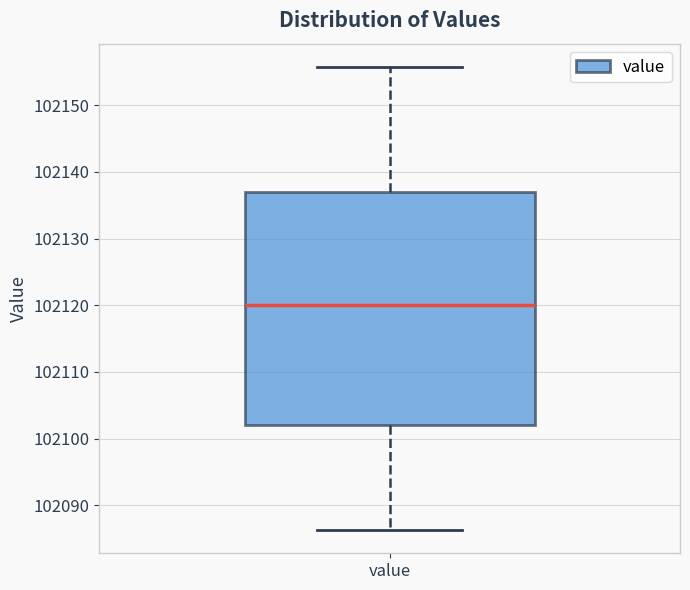

Transcribe this box plot: give where the median line is, the range the box spans, and where the two whiskers end, as read against the y-axis. The values are not printed on the chart, so give them approximately, as read against the axis.

median 102120, box 102102 to 102137, whiskers 102086 to 102156